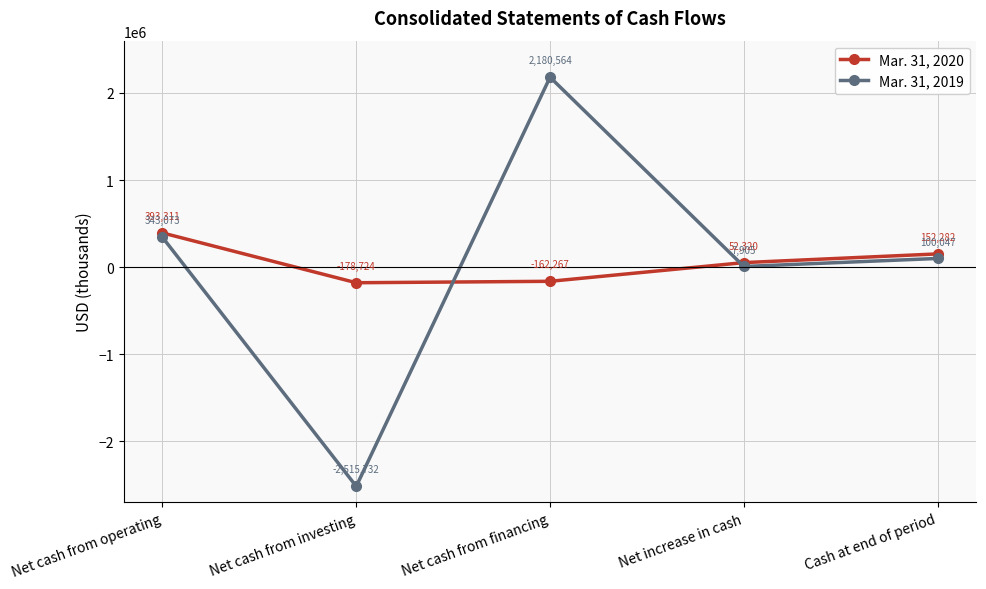

Count the number of data series in this chart.

2